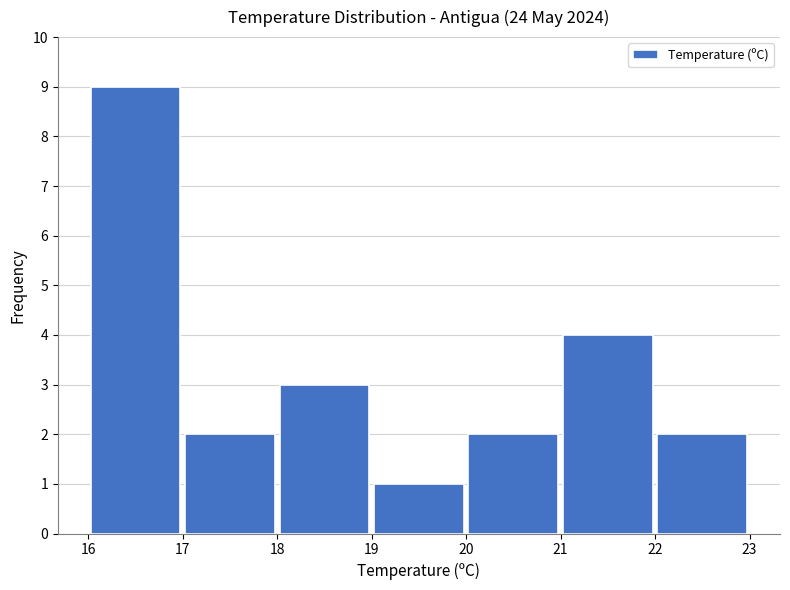

Over which range of the x-axis is the bar tallest?

16 to 17